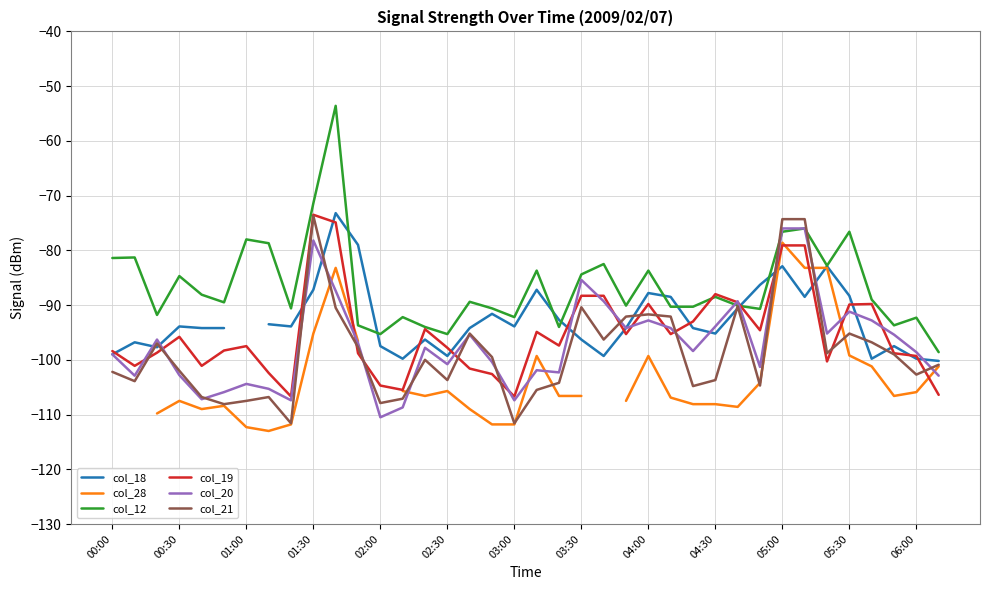

The value of col_12 at 02:00 is -58.1. True or false?

False